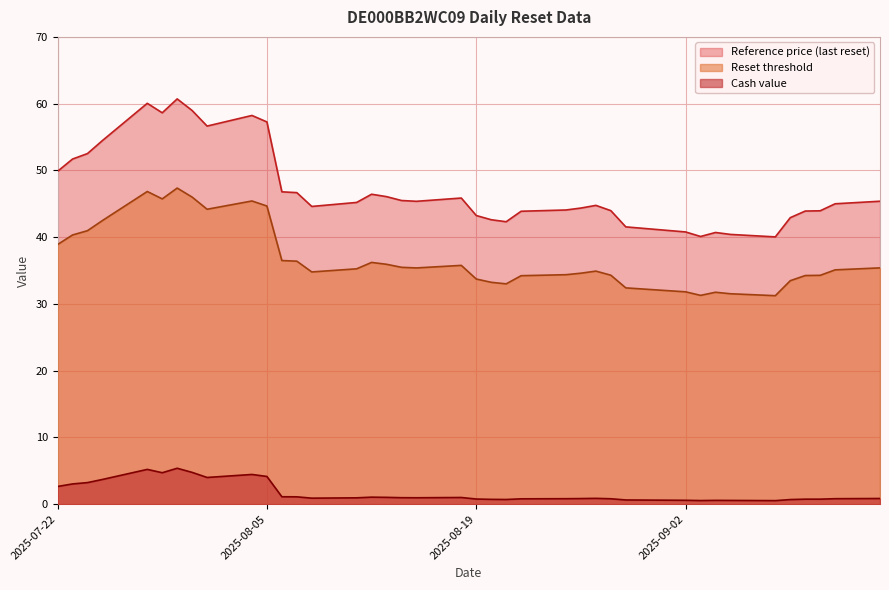

True or false: Cash value and Reset threshold intersect in this chart.

False